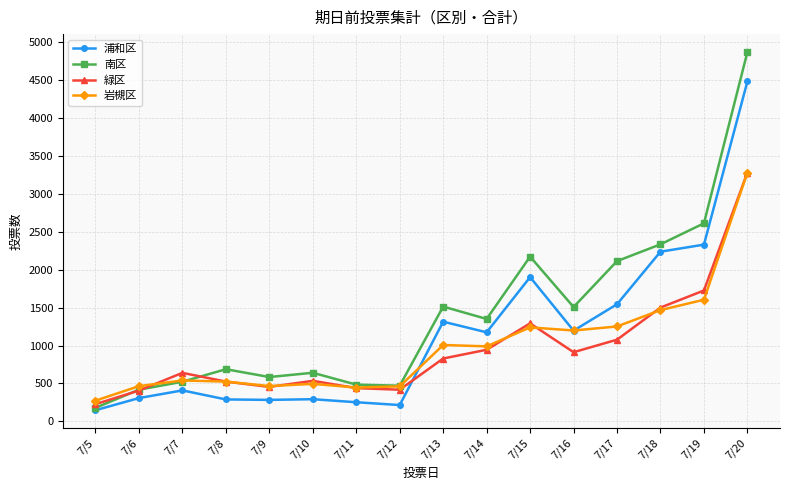

What is the maximum value shown in the chart?

4866